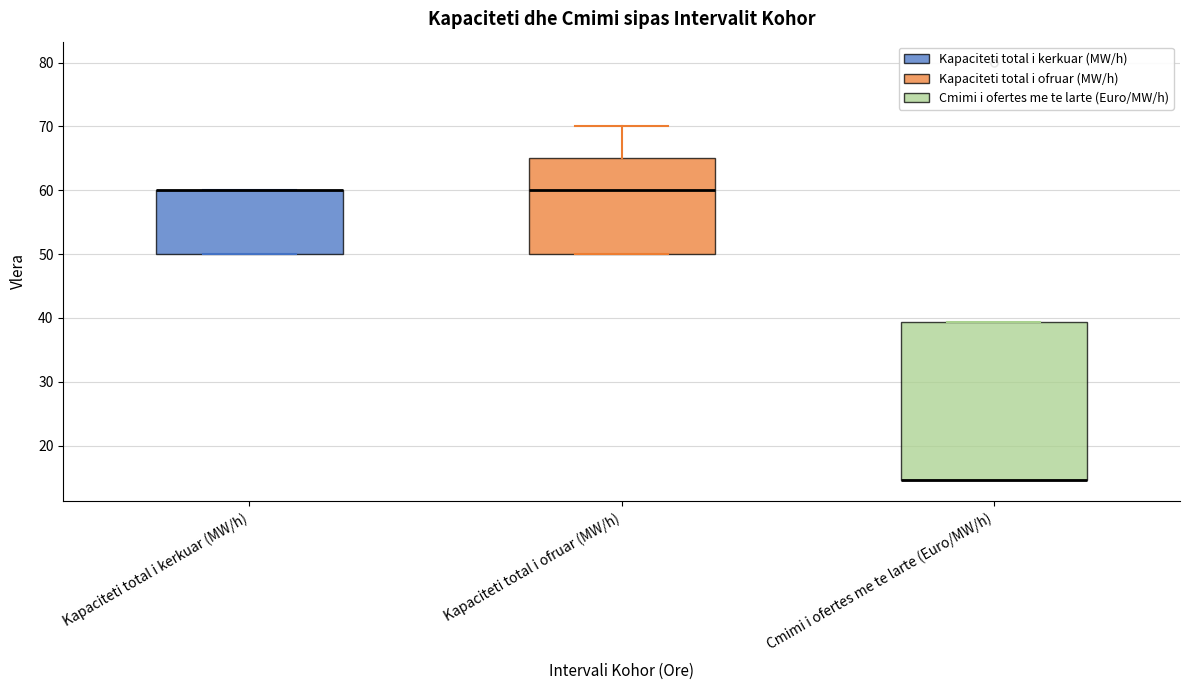

Comparing the boxes themselves (not the whiskers), which one is the tallest?

Cmimi i ofertes me te larte (Euro/MW/h)